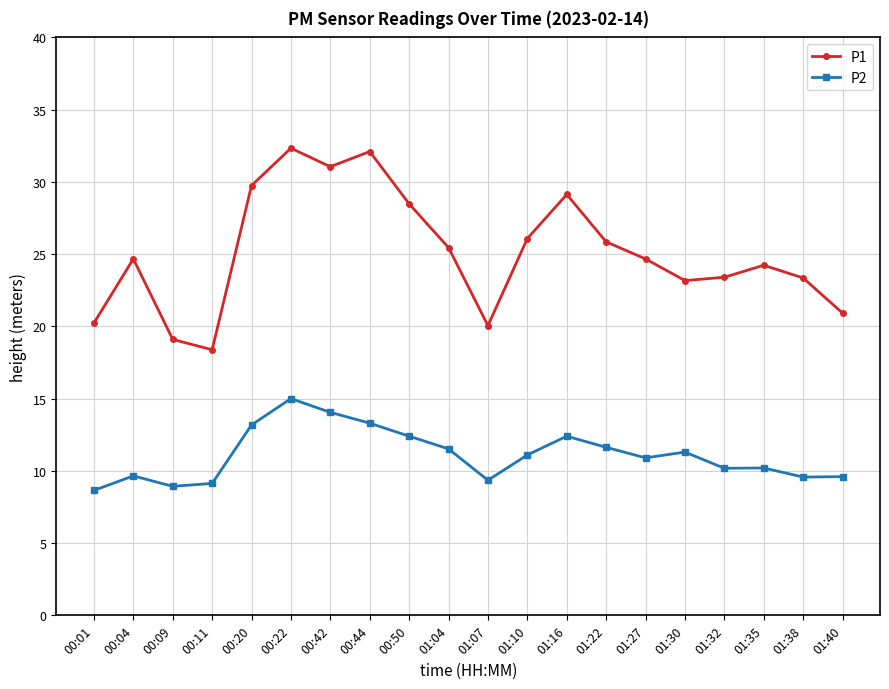

What is the label of the 17th point from the right?

00:11